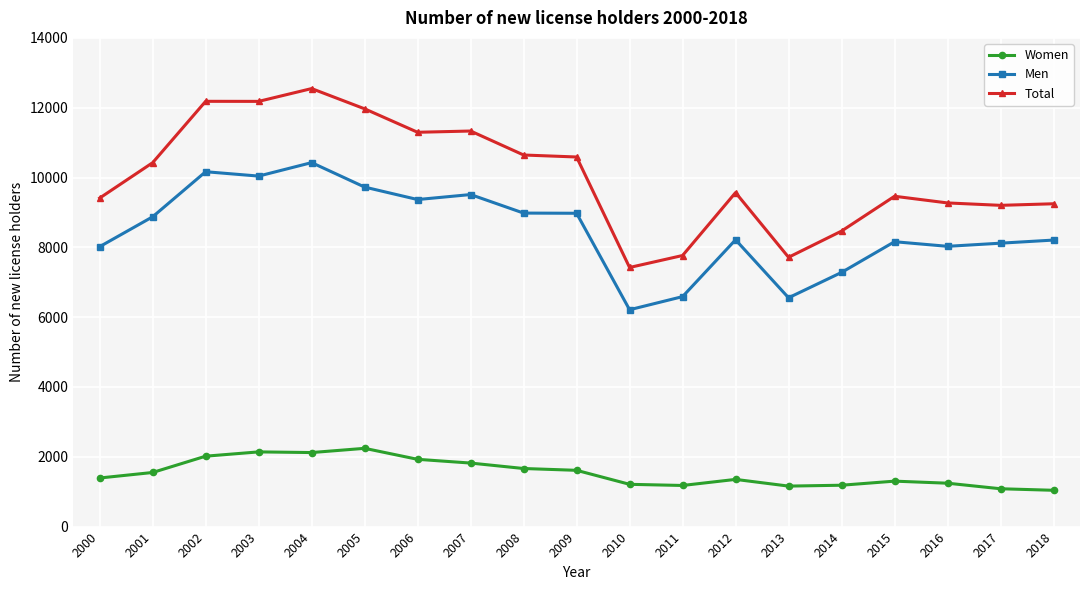

True or false: Total has more than 0 points higher than both neighbors.

True